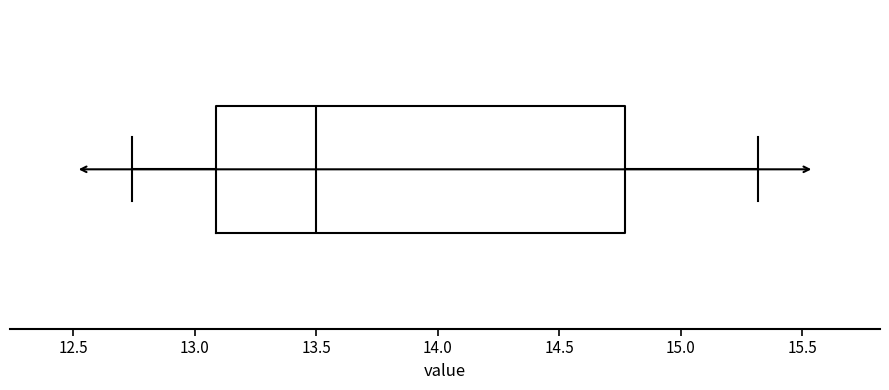

Read this box plot against the x-axis: the position of the median line, the range covered by the box, and the ends of both whiskers. The values are not printed on the chart, so give them approximately, as read against the axis.

median 13.50, box 13.10 to 14.75, whiskers 12.75 to 15.30